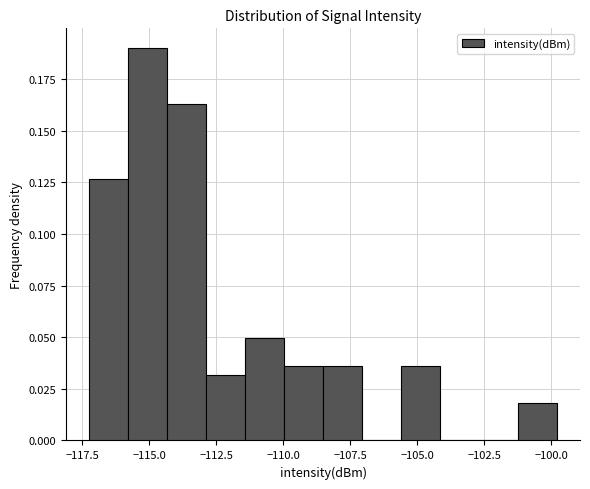

Read against the x-axis, roughly where is the centre of the tallest bar?

-115.0